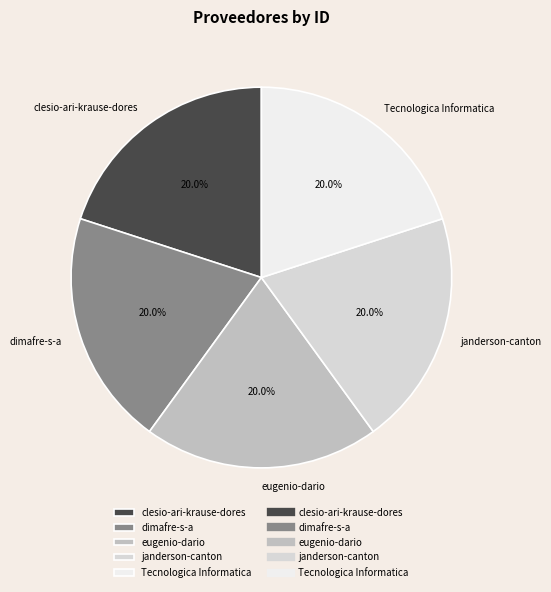

Is the sum of janderson-canton and Tecnologica Informatica greater than half?

No